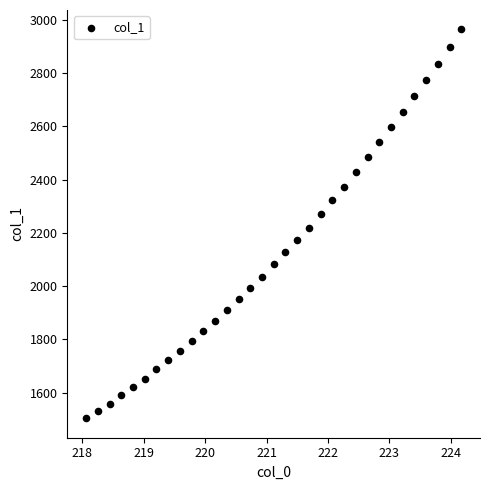

What is the range of X values (max minus min)?

6.1